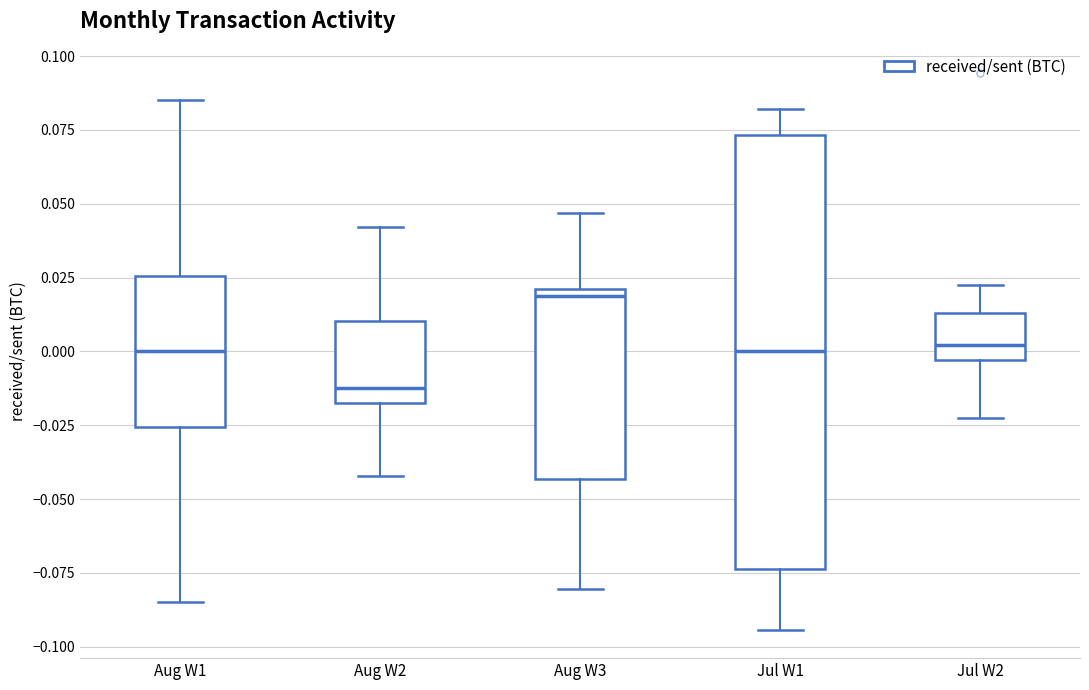

Comparing the boxes themselves (not the whiskers), which one is the tallest?

Jul W1